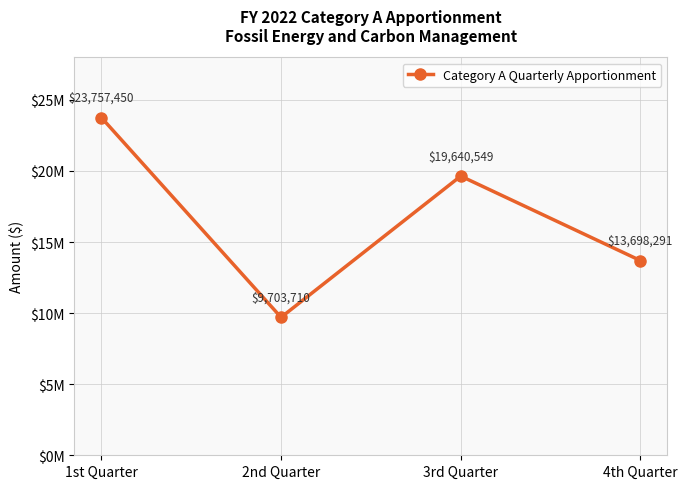

At which category does the data reach its first local peak?

3rd Quarter